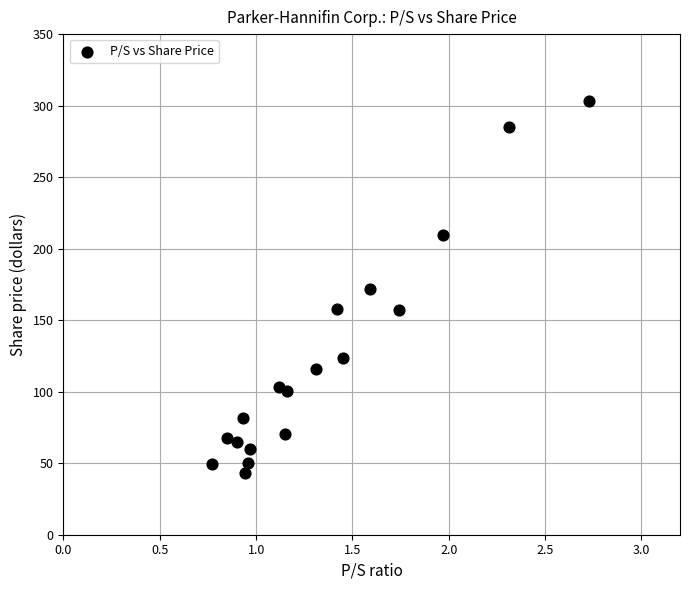

What is the range of X values (max minus min)?

2.0